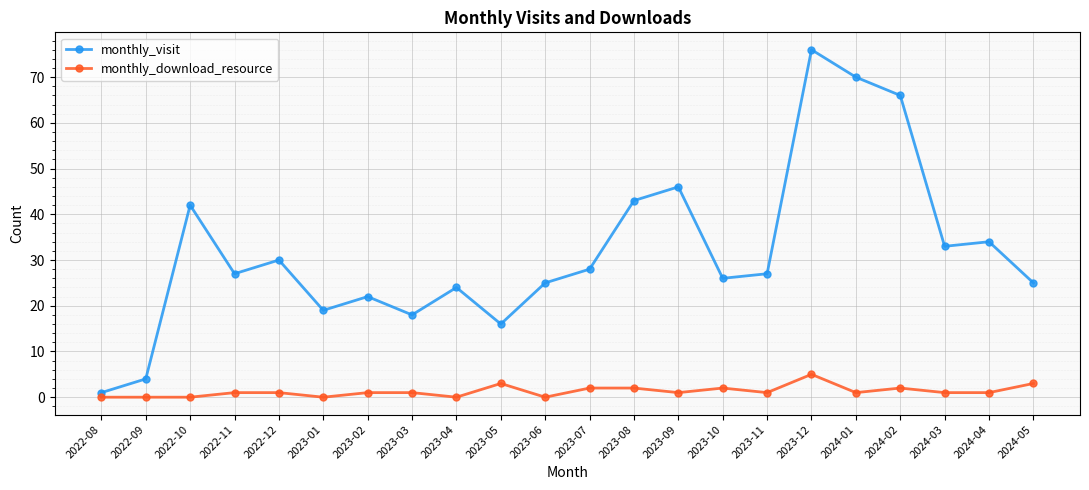

What is the sum of the monthly_visit values at 2024-01 and 2024-02?

136